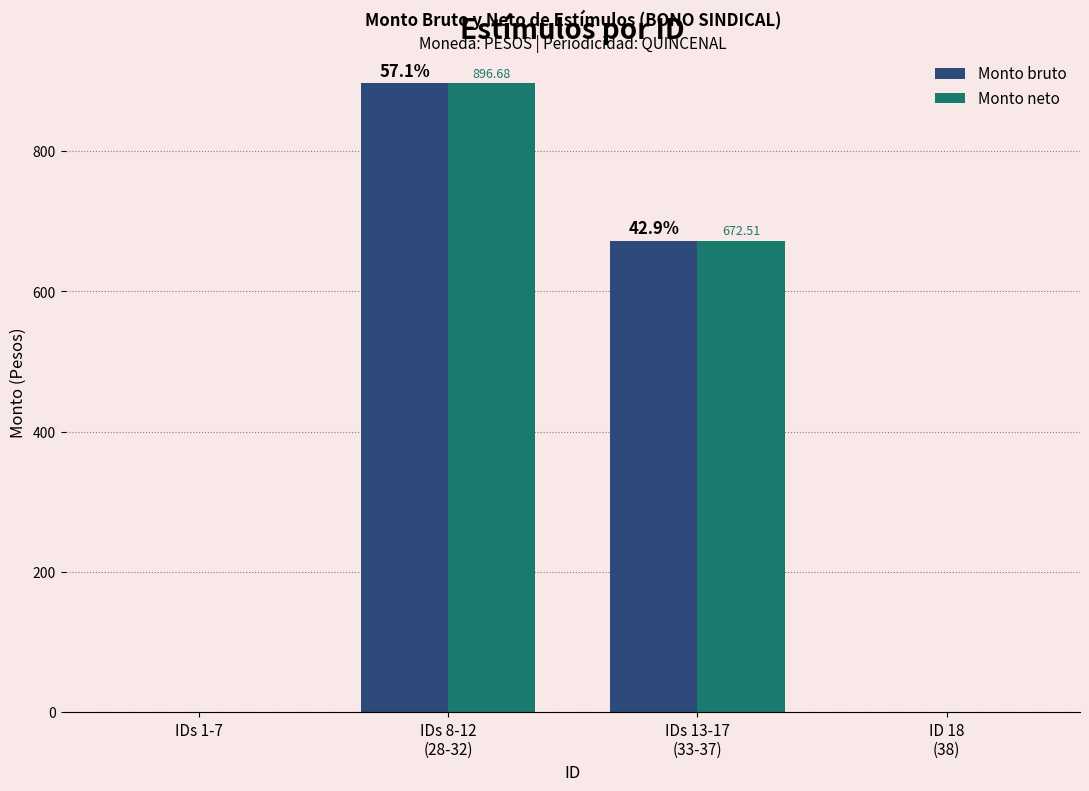

What is the difference between the second highest and minimum values in the Monto neto series?

672.5